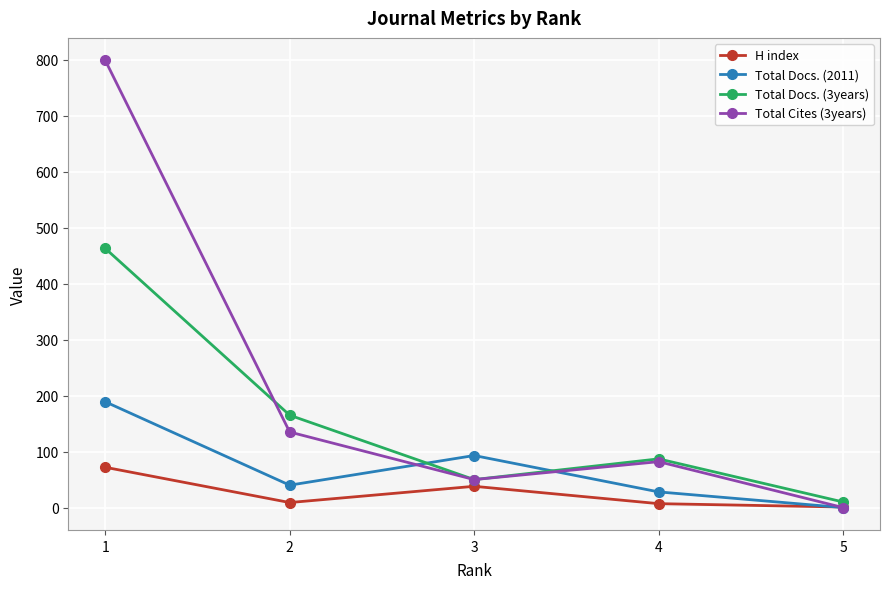

Which series has the largest range (max minus min)?

Total Cites (3years)